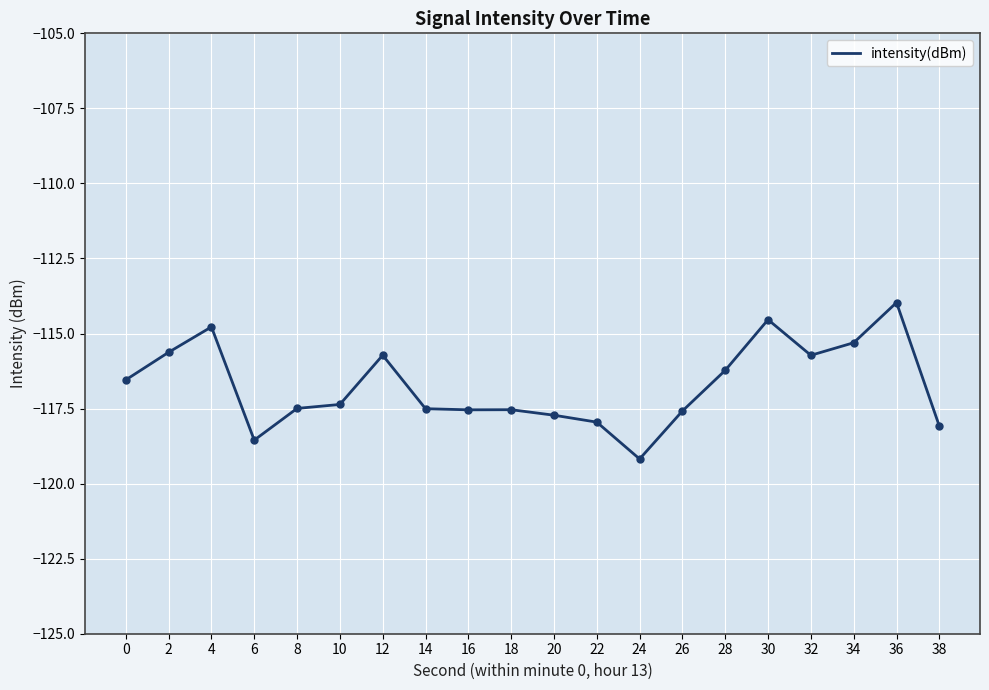

Where is the first local minimum?

6